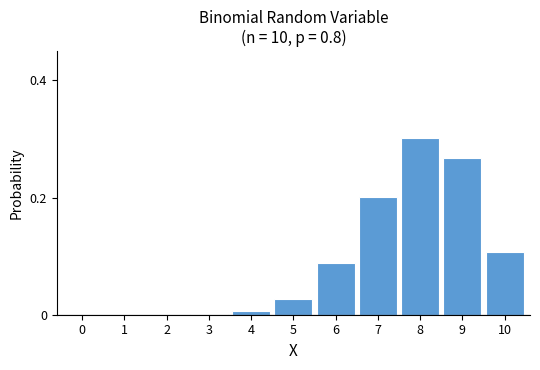

What is the sum of the values at 6 and 8?

0.4